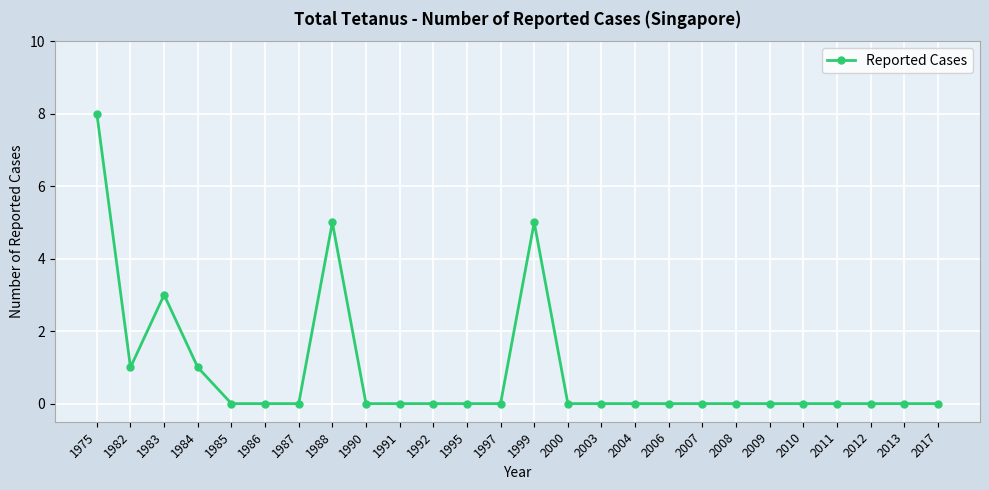

At which category does the data reach its first local peak?

1983